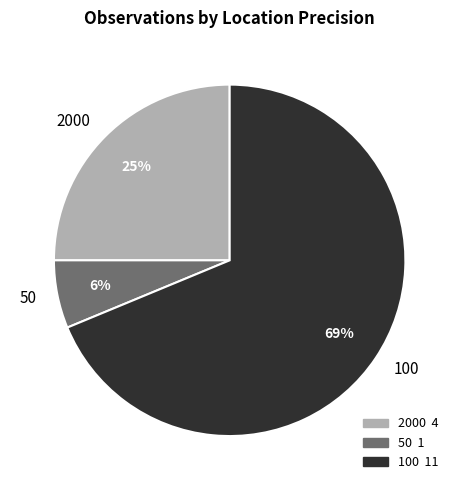

True or false: 50 accounts for 1% of the total.

False